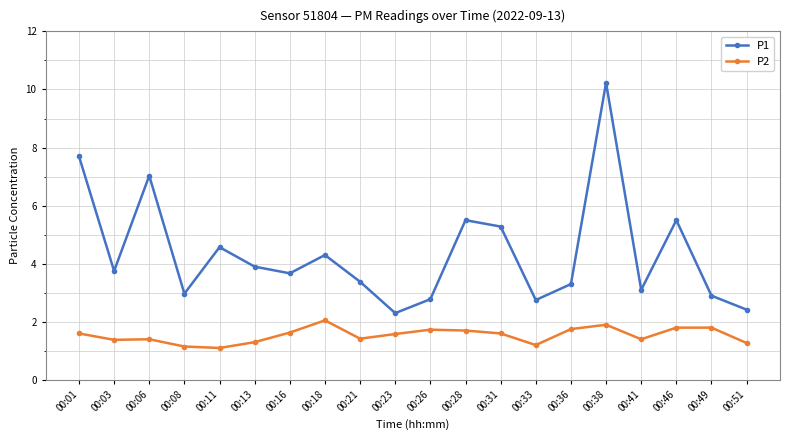

What are all the series names shown in the legend?

P1, P2